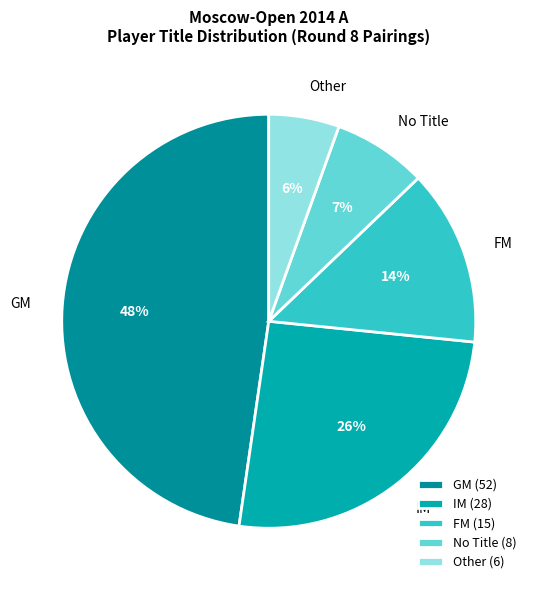

What is the largest slice in the pie chart?

GM